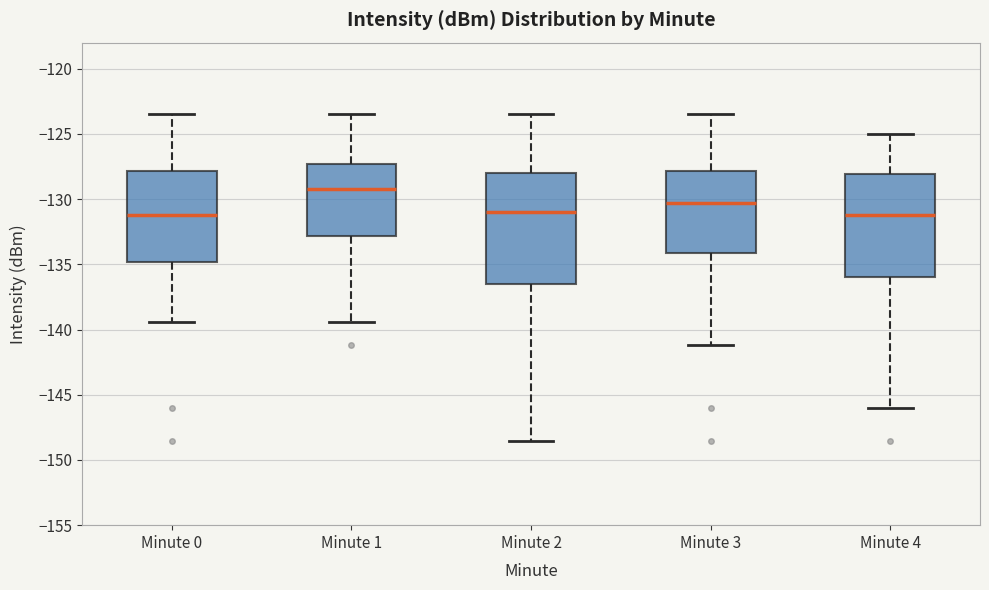

Which box is the tallest, from its lower edge to its upper edge?

Minute 2